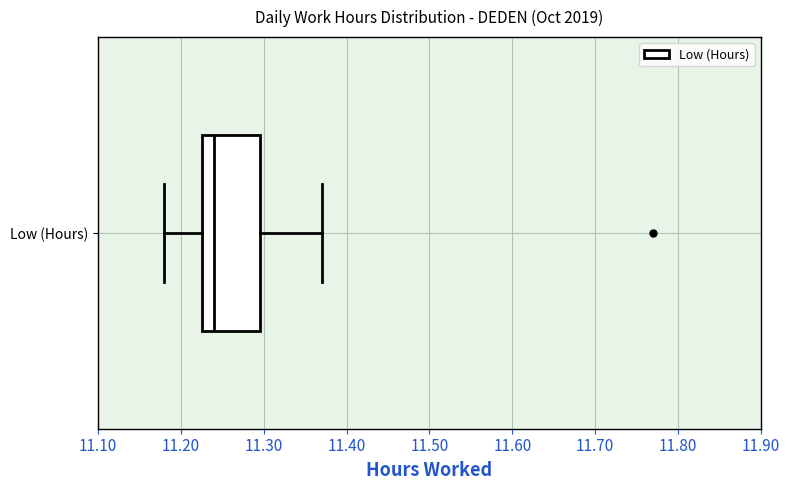

Read this box plot against the x-axis: the position of the median line, the range covered by the box, and the ends of both whiskers. The values are not printed on the chart, so give them approximately, as read against the axis.

median 11.24, box 11.23 to 11.30, whiskers 11.18 to 11.37